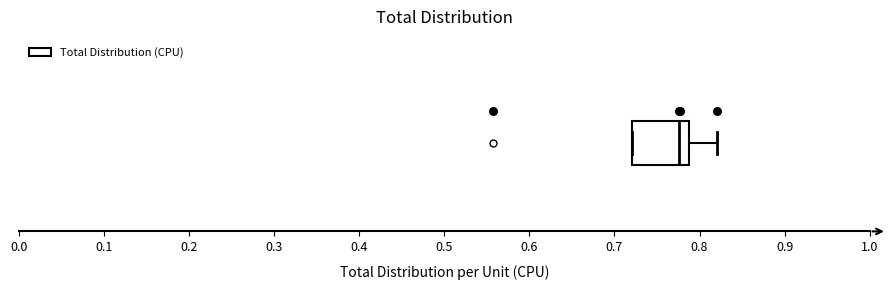

Transcribe this box plot: give where the median line is, the range the box spans, and where the two whiskers end, as read against the x-axis. The values are not printed on the chart, so give them approximately, as read against the axis.

median 0.78, box 0.72 to 0.79, whiskers 0.72 to 0.82